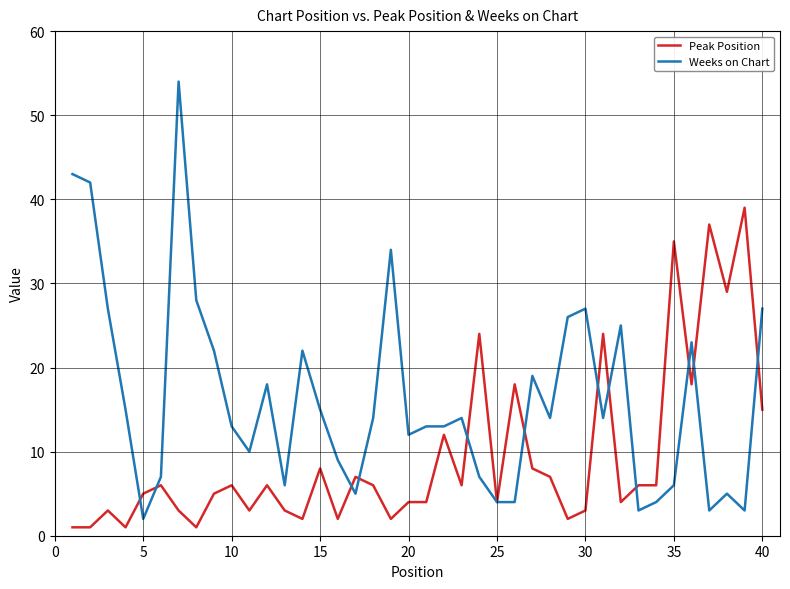

Which series has the largest total across all categories?

Weeks on Chart